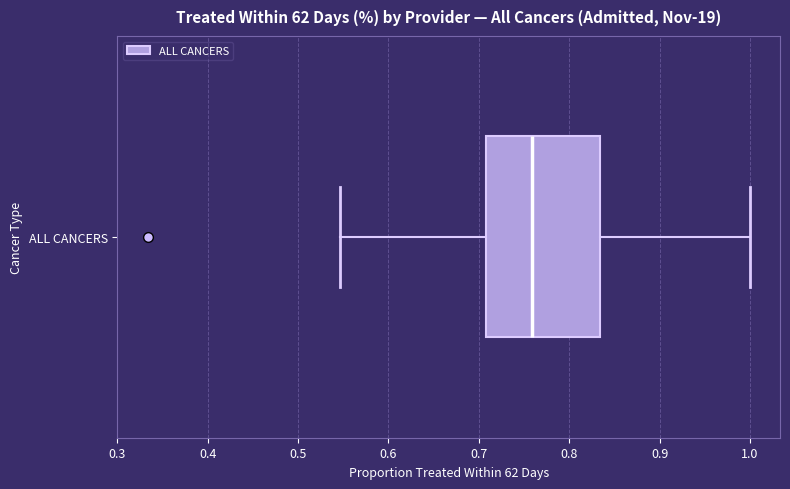

Read this box plot against the x-axis: the position of the median line, the range covered by the box, and the ends of both whiskers. The values are not printed on the chart, so give them approximately, as read against the axis.

median 0.76, box 0.71 to 0.83, whiskers 0.55 to 1.00